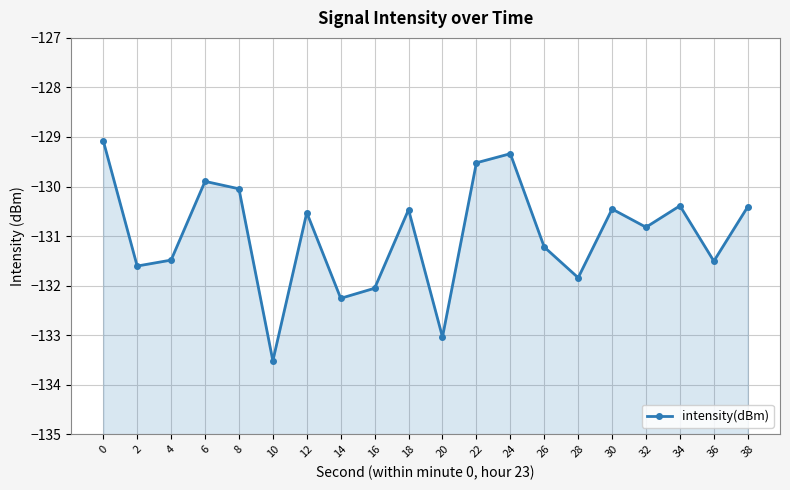

List the labels in order of value, smallest first.

10, 20, 14, 16, 28, 2, 36, 4, 26, 32, 12, 18, 30, 38, 34, 8, 6, 22, 24, 0